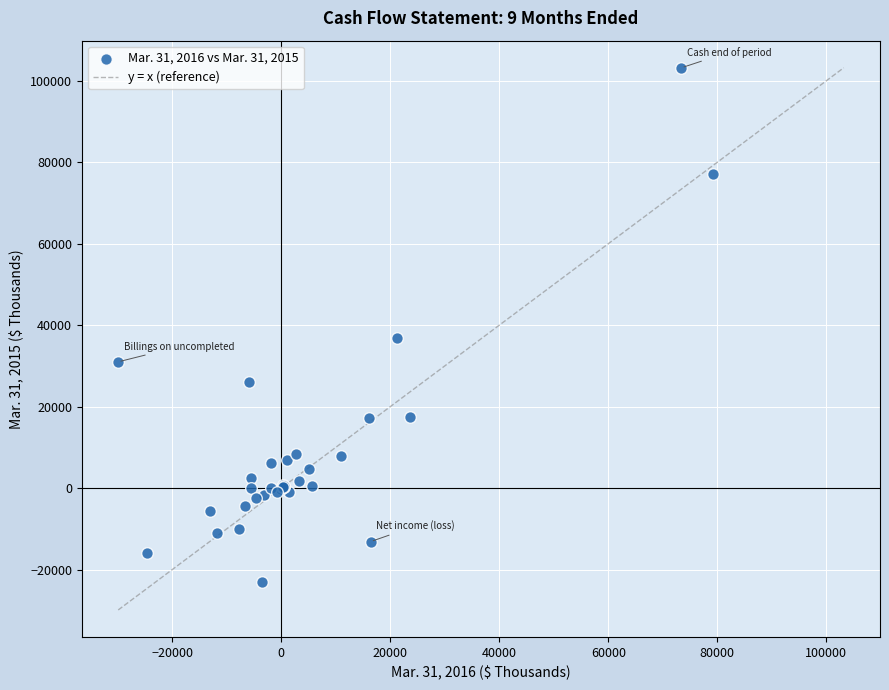

What Y value in the scatter plot is closest to 40079?

36975